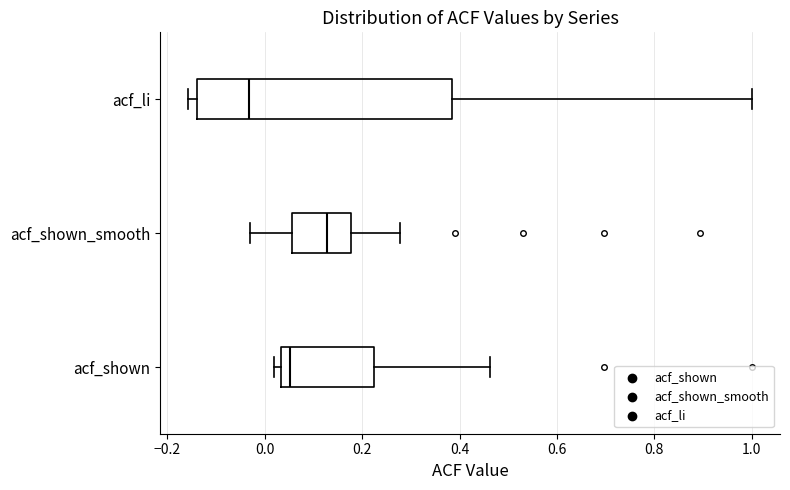

Where is the right edge of the box for acf_li on the x-axis? The values are not printed on the chart, so give them approximately, as read against the axis.

0.38